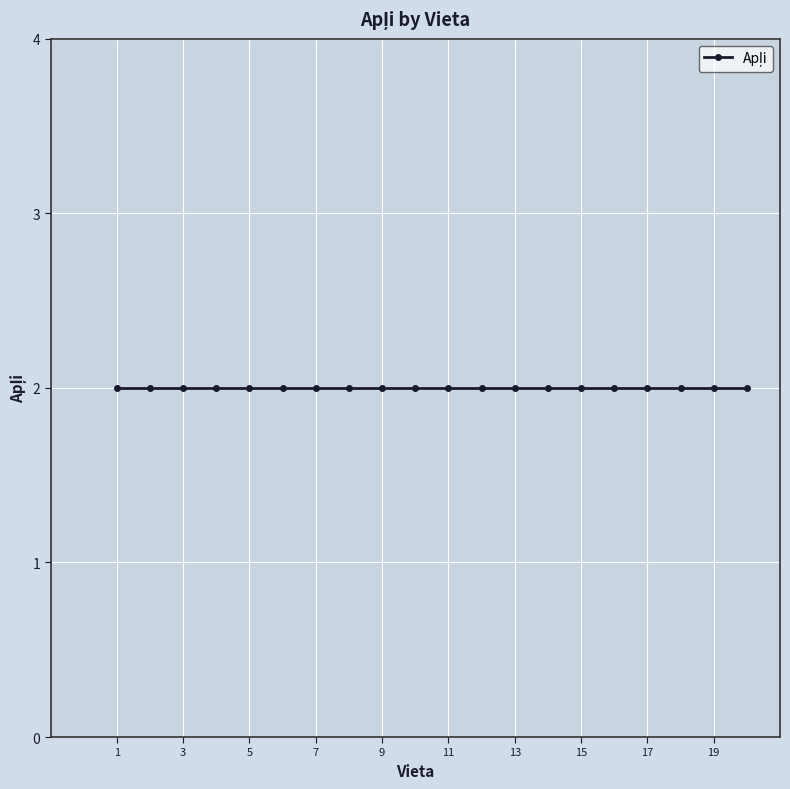

Does the chart display data point markers on the line(s)?

Yes